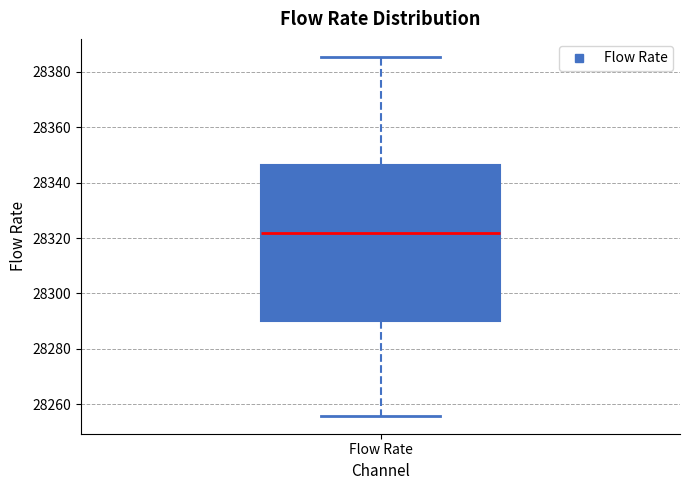

Read this box plot against the y-axis: the position of the median line, the range covered by the box, and the ends of both whiskers. The values are not printed on the chart, so give them approximately, as read against the axis.

median 28322, box 28290 to 28346, whiskers 28256 to 28386